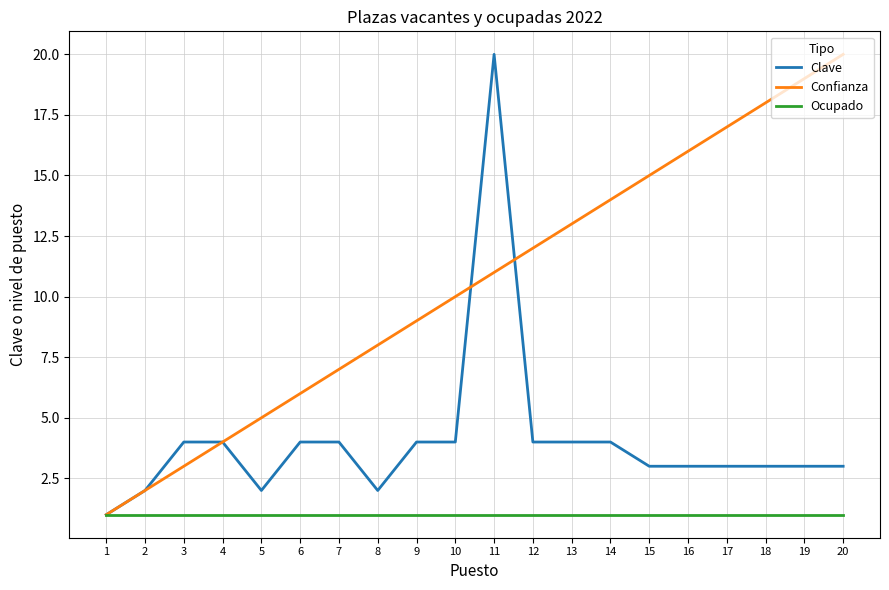

Reading right to left, extract all data points from this chart.

Clave: 20=3	19=3	18=3	17=3	16=3	15=3	14=4	13=4	12=4	11=20	10=4	9=4	8=2	7=4	6=4	5=2	4=4	3=4	2=2	1=1
Confianza: 20=20	19=19	18=18	17=17	16=16	15=15	14=14	13=13	12=12	11=11	10=10	9=9	8=8	7=7	6=6	5=5	4=4	3=3	2=2	1=1
Ocupado: 20=1	19=1	18=1	17=1	16=1	15=1	14=1	13=1	12=1	11=1	10=1	9=1	8=1	7=1	6=1	5=1	4=1	3=1	2=1	1=1